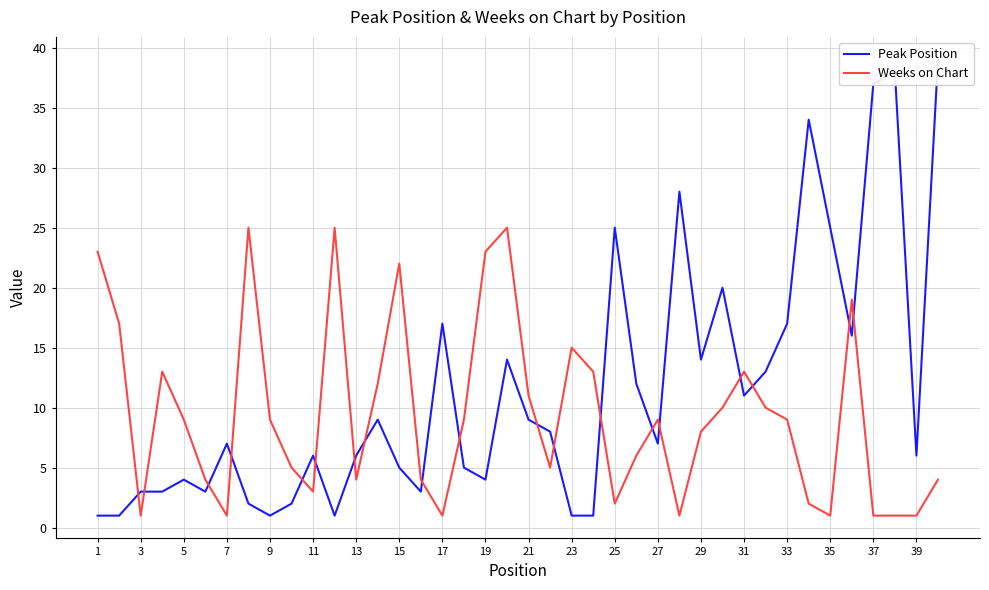

What is the highest value of the Weeks on Chart series?

25